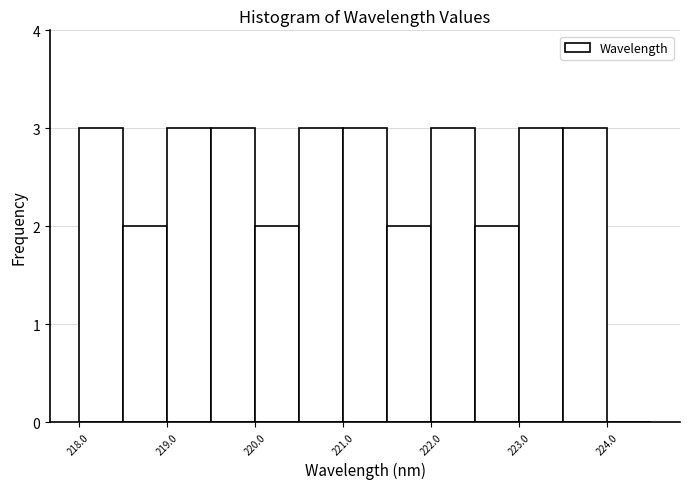

What is the height of the bar covering 221.5 to 222.0 on the x-axis? The values are not printed on the chart, so give them approximately, as read against the axis.

2